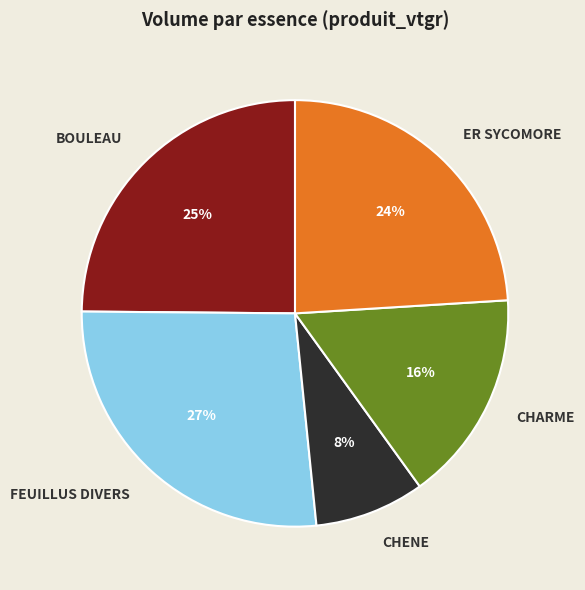

Is it true that FEUILLUS DIVERS is 21% of the pie?

False